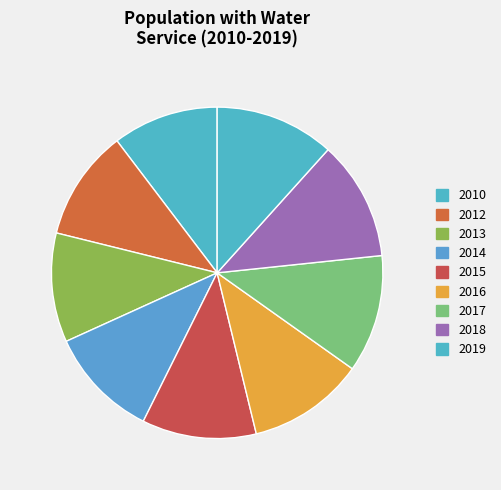

Does any single category account for the majority?

No